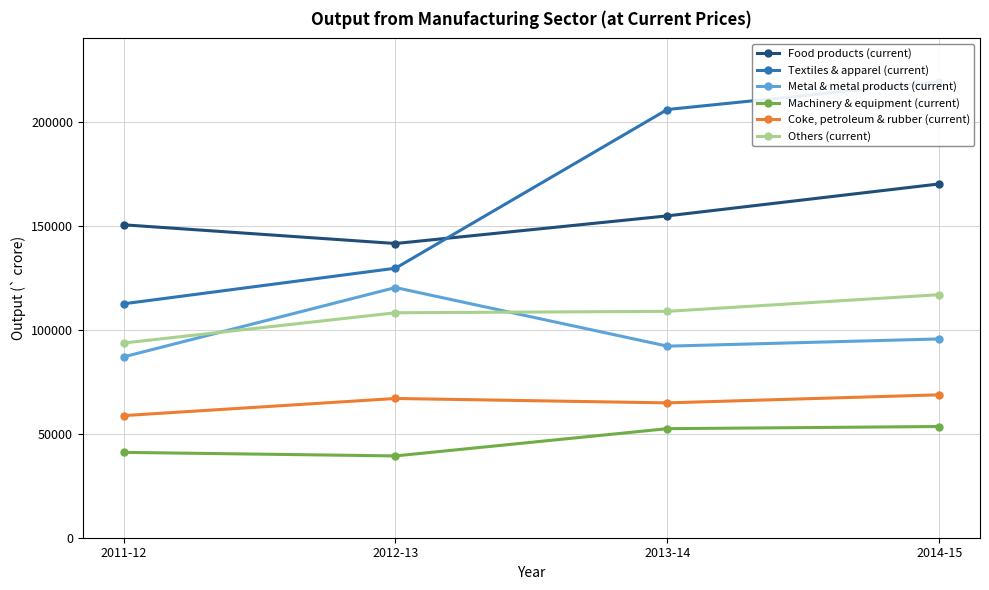

What is the sum of the Machinery & equipment (current) values at 2013-14 and 2014-15?

105867